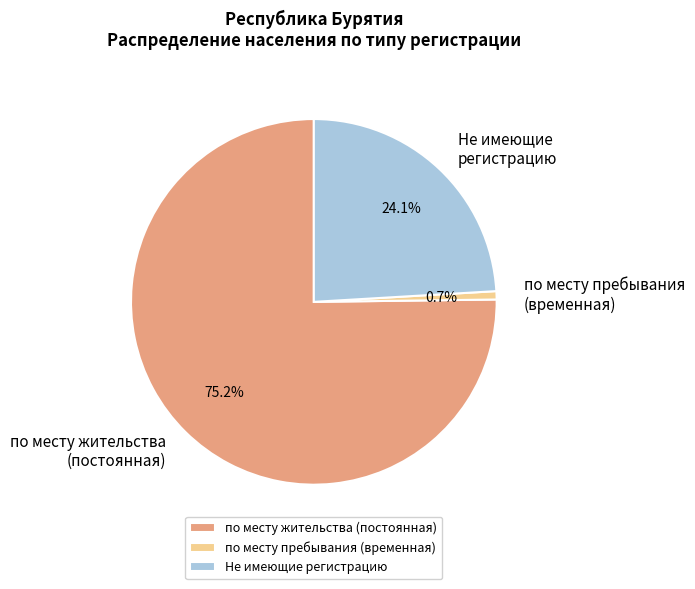

To the nearest percent, what is the average slice percentage?

33%